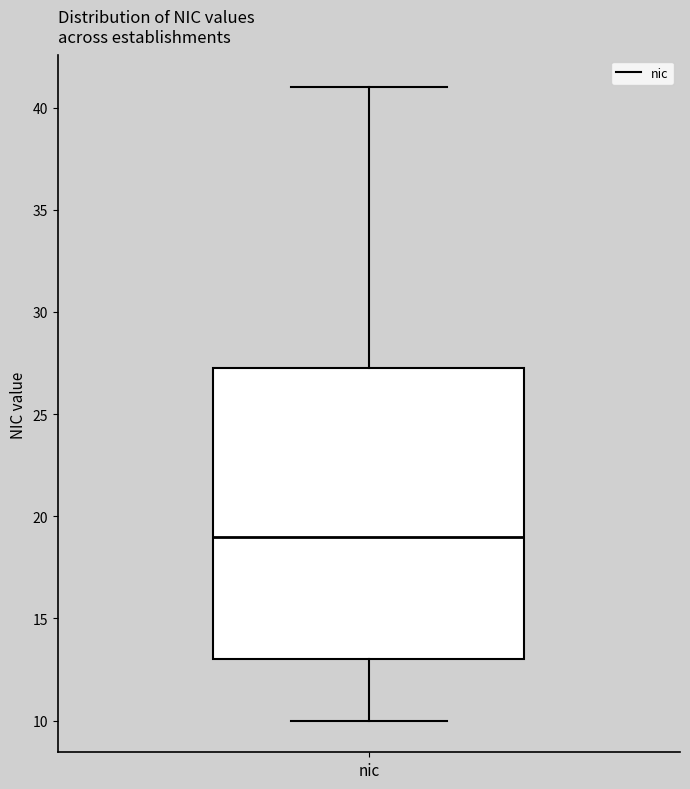

Read this box plot against the y-axis: the position of the median line, the range covered by the box, and the ends of both whiskers. The values are not printed on the chart, so give them approximately, as read against the axis.

median 19.0, box 13.0 to 27.5, whiskers 10.0 to 41.0